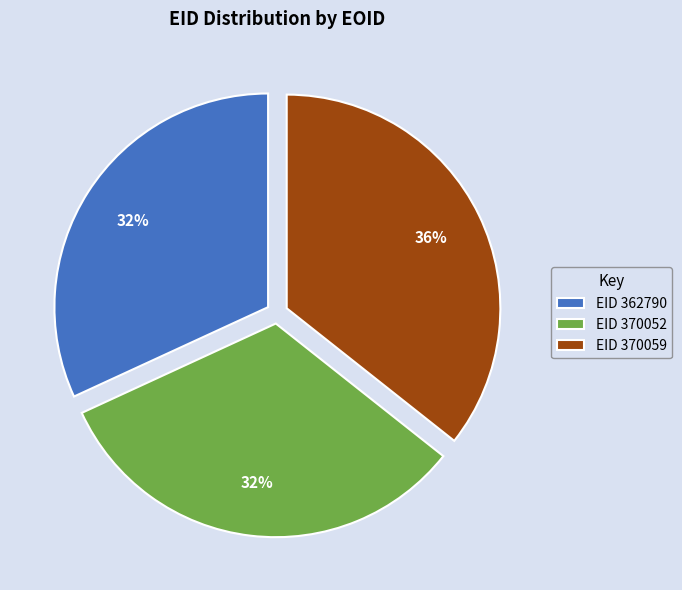

To the nearest percent, what is the difference between the largest and smallest slice percentages?

4%